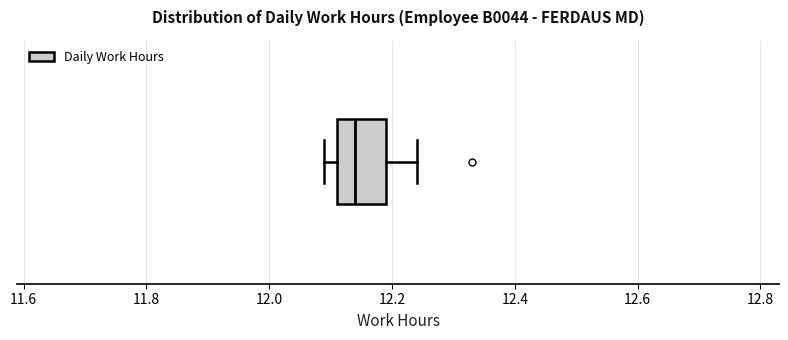

Where is the right edge of the box on the x-axis? The values are not printed on the chart, so give them approximately, as read against the axis.

12.20